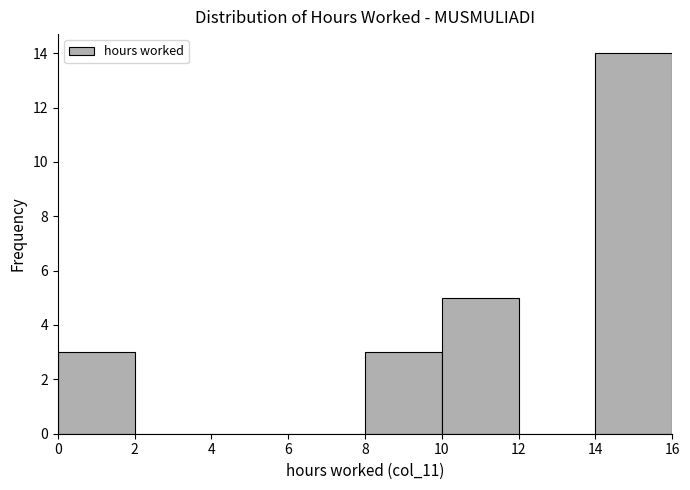

Reading left to right, transcribe this chart: for each bar, give the range it covers on the x-axis and its height. The values are not printed on the chart, so give them approximately, as read against the axis.

0 to 2: 3
2 to 4: 0
4 to 6: 0
6 to 8: 0
8 to 10: 3
10 to 12: 5
12 to 14: 0
14 to 16: 14